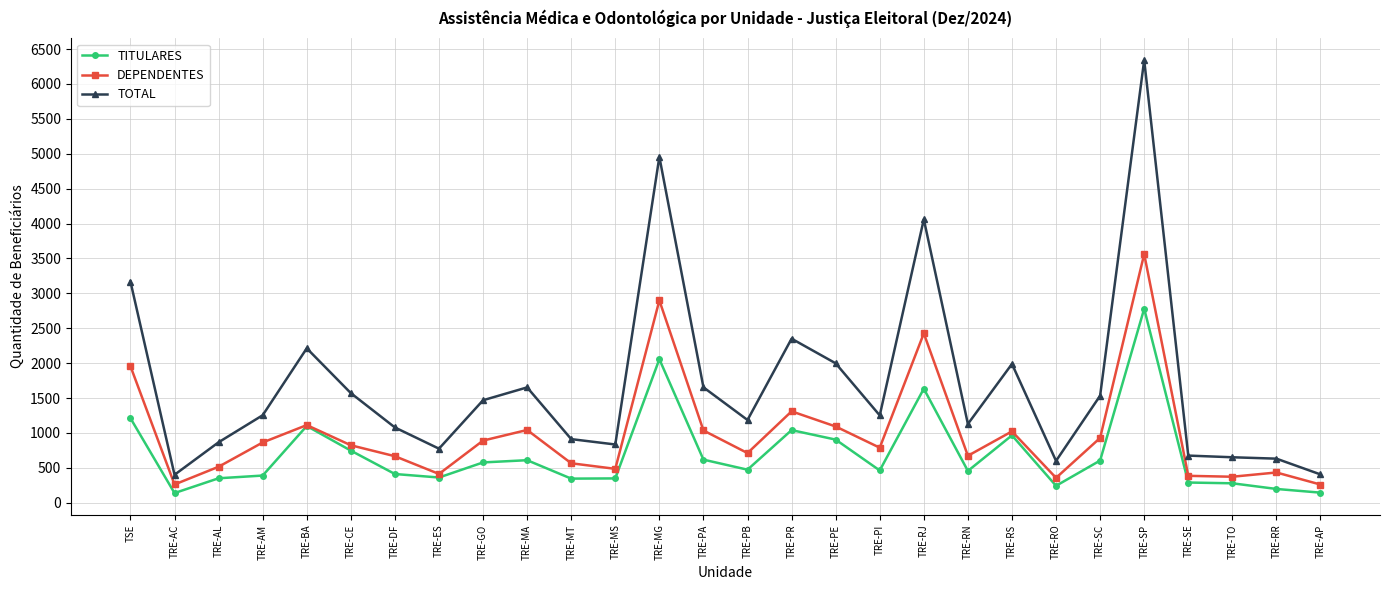

What value does the DEPENDENTES series have at TRE-CE?

824